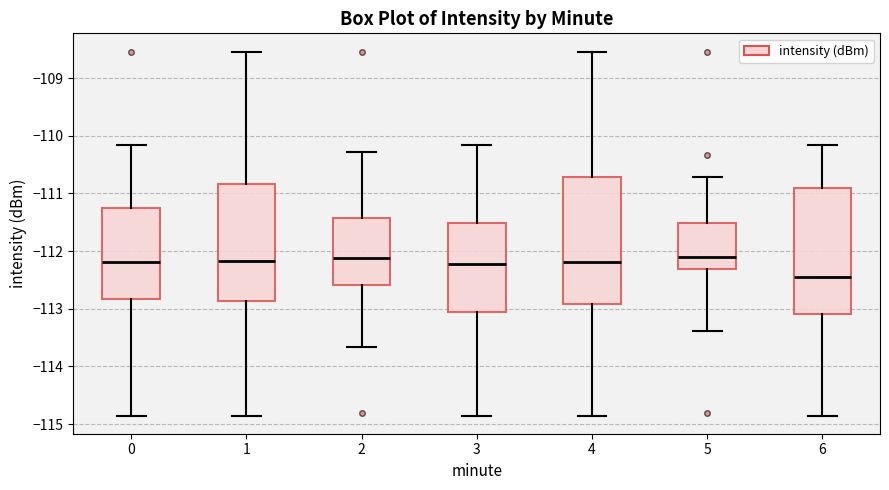

Where does the median line of the box at x = 3 sit on the y-axis? The values are not printed on the chart, so give them approximately, as read against the axis.

-112.2